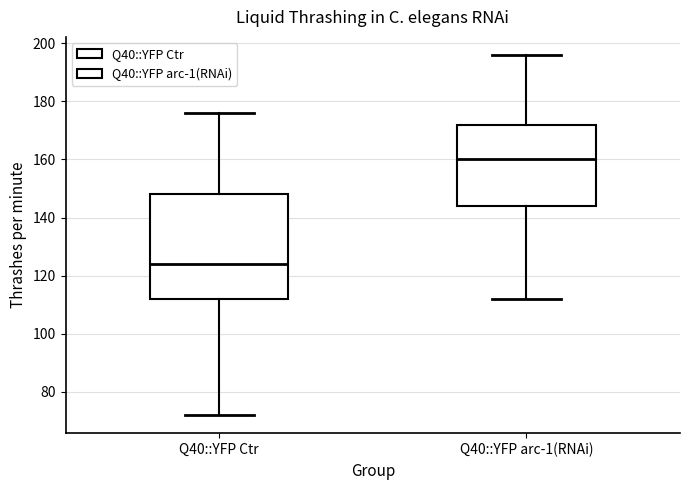

Reading left to right, transcribe this box plot: for each box, give where its median line is, the range the box spans, and where its two whiskers end, as read against the y-axis. The values are not printed on the chart, so give them approximately, as read against the axis.

Q40::YFP Ctr: median 124, box 112 to 148, whiskers 72 to 176
Q40::YFP arc-1(RNAi): median 160, box 144 to 172, whiskers 112 to 196